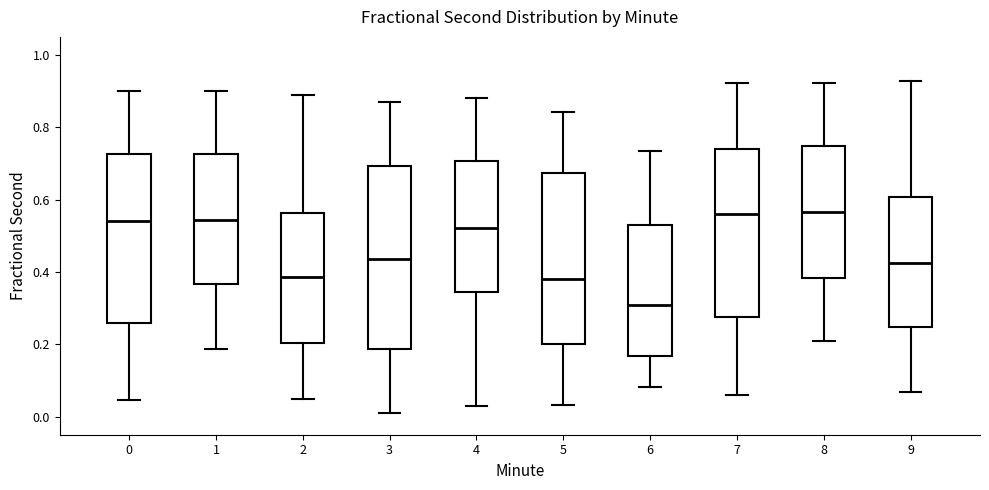

Which box is the tallest, from its lower edge to its upper edge?

3